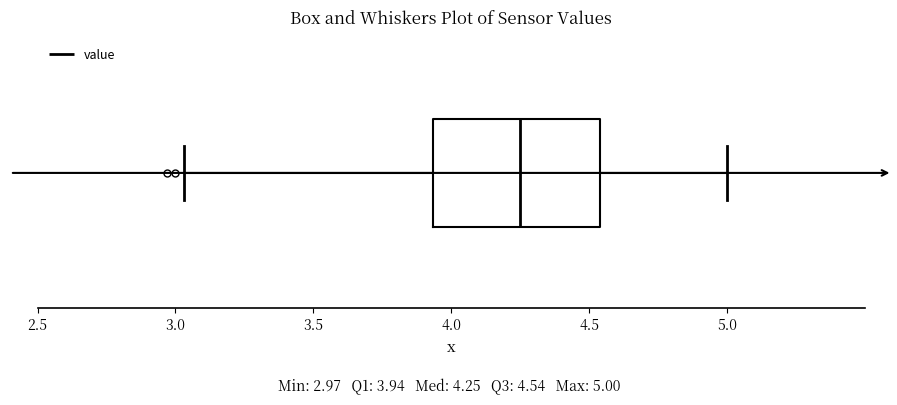

Read this box plot against the x-axis: the position of the median line, the range covered by the box, and the ends of both whiskers. The values are not printed on the chart, so give them approximately, as read against the axis.

median 4.25, box 3.95 to 4.55, whiskers 3.05 to 5.00